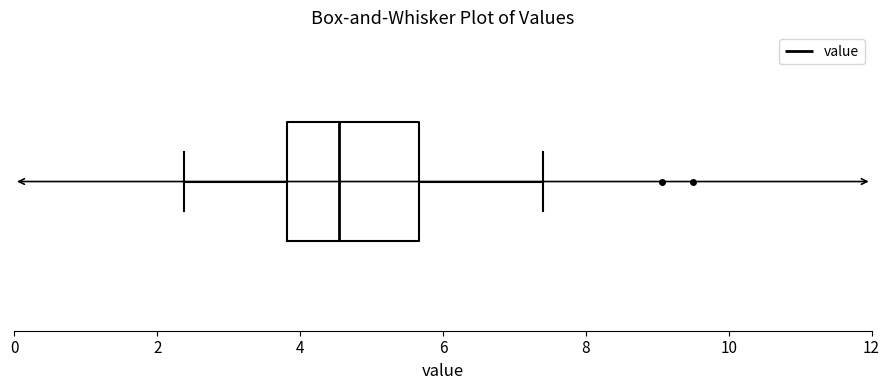

Read this box plot against the x-axis: the position of the median line, the range covered by the box, and the ends of both whiskers. The values are not printed on the chart, so give them approximately, as read against the axis.

median 4.6, box 3.8 to 5.6, whiskers 2.4 to 7.4